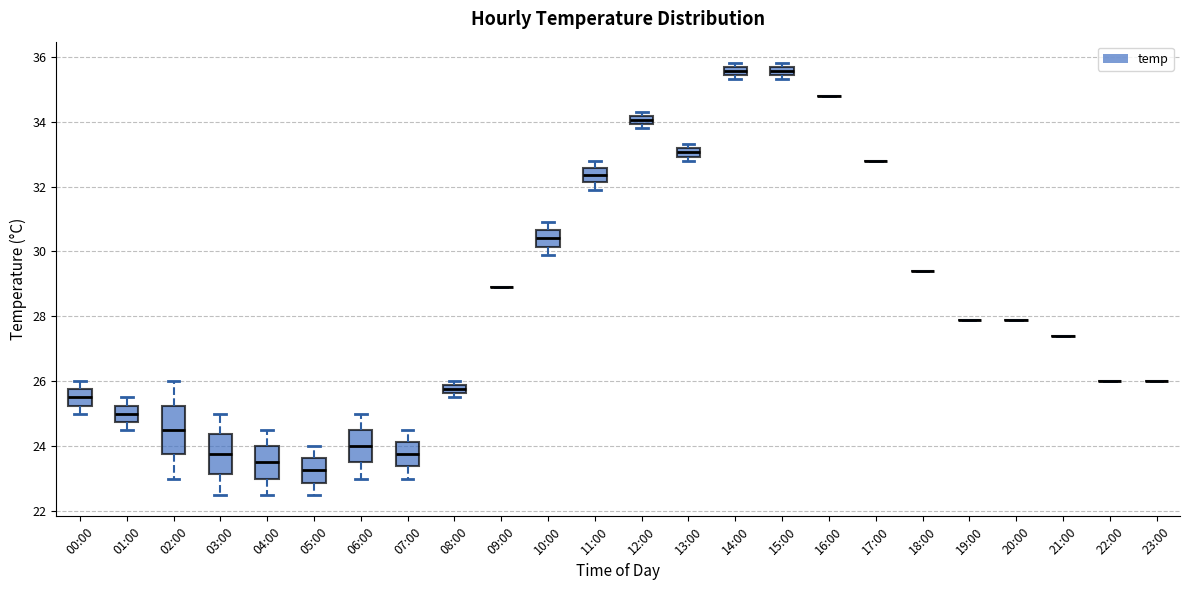

Which box is the tallest, from its lower edge to its upper edge?

02:00